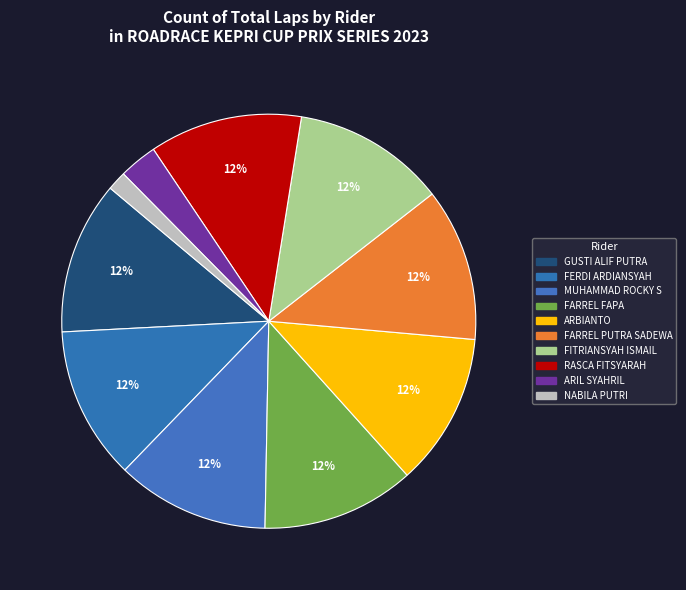

What percentage is NOT represented by FERDI ARDIANSYAH?

88.1%